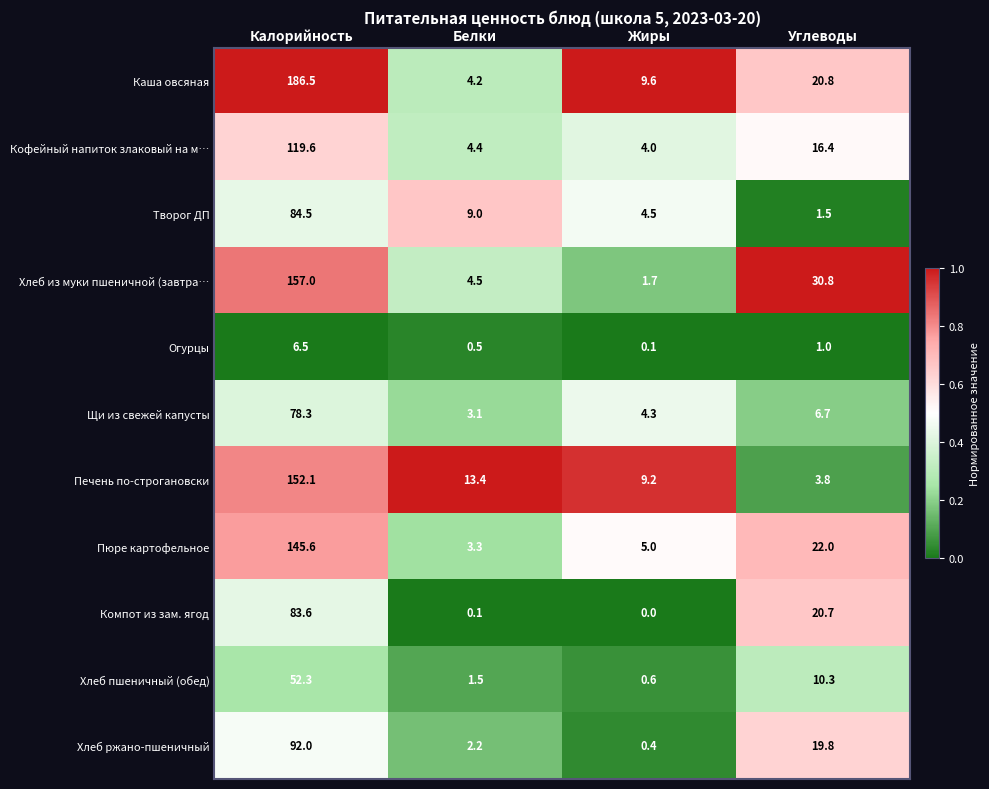

What is the spread (max minus min) of values at Жиры?

9.6